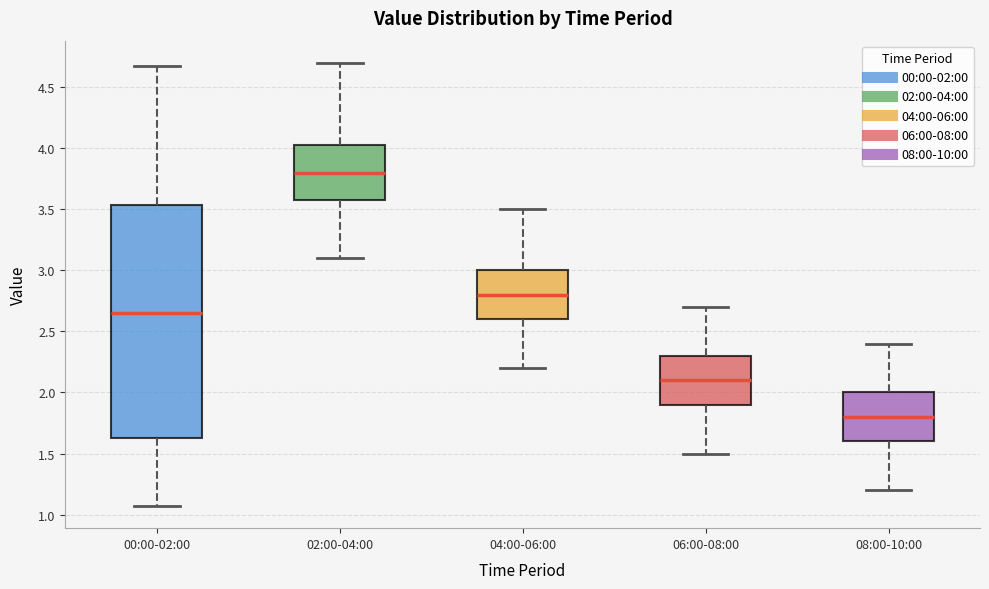

Which box's median line is the highest?

02:00-04:00